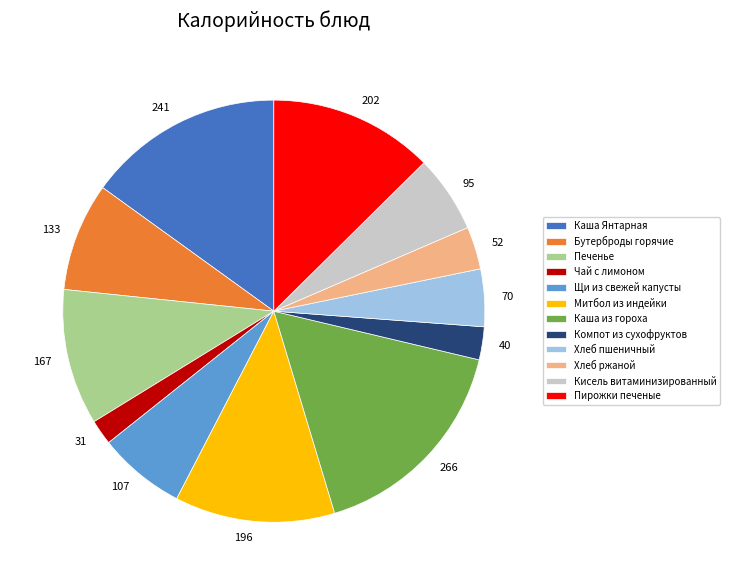

Between Пирожки печеные and Печенье, which is larger?

Пирожки печеные